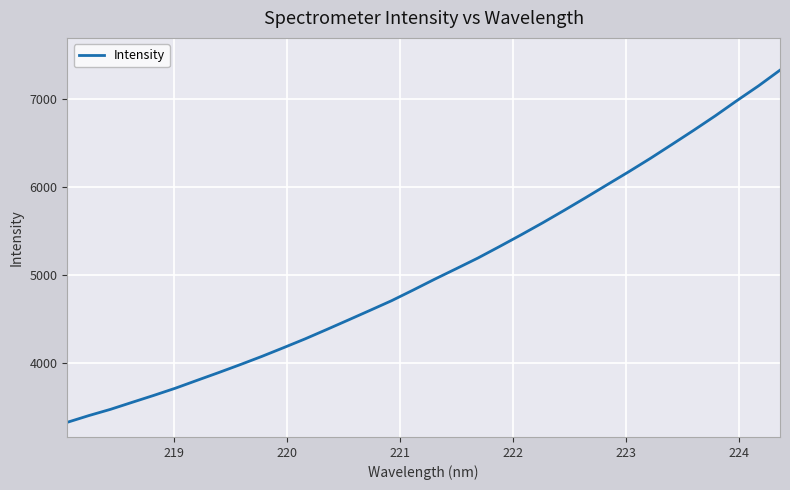

What is the minimum value shown in the chart?

3327.0